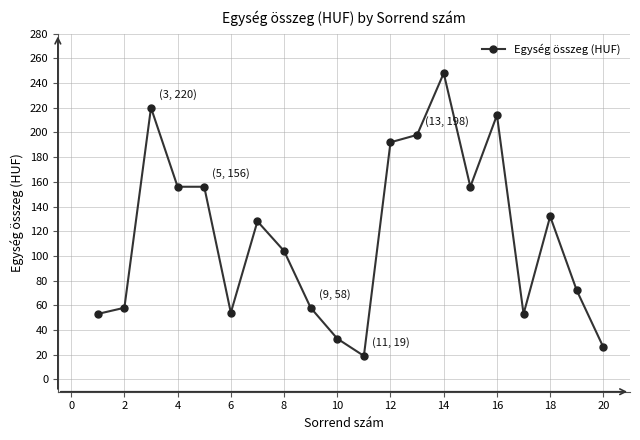

True or false: the data has more than 1 interior local peaks.

True